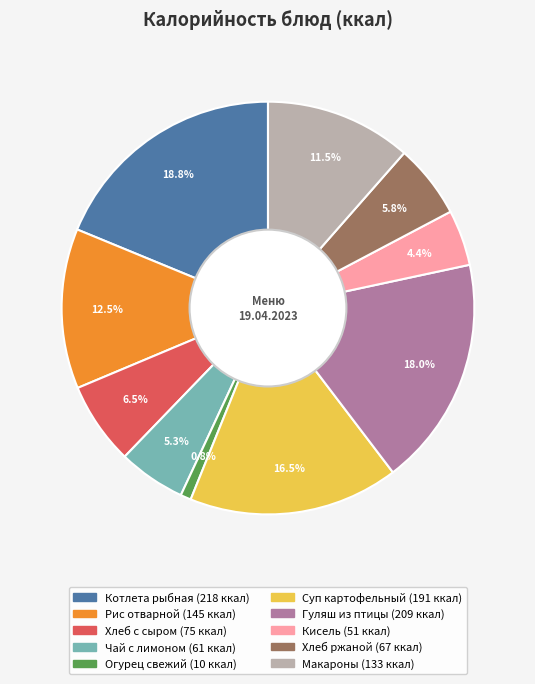

Does any single category account for the majority?

No